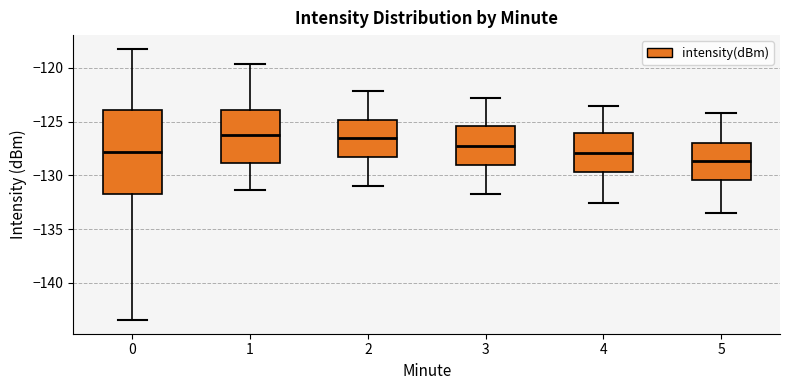

Comparing the boxes themselves (not the whiskers), which one is the tallest?

0